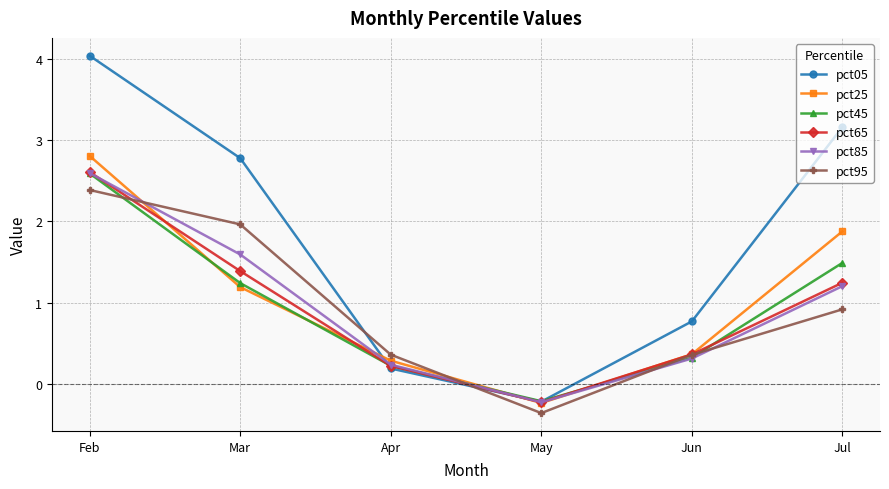

What is the average value of the pct25 series?

1.0